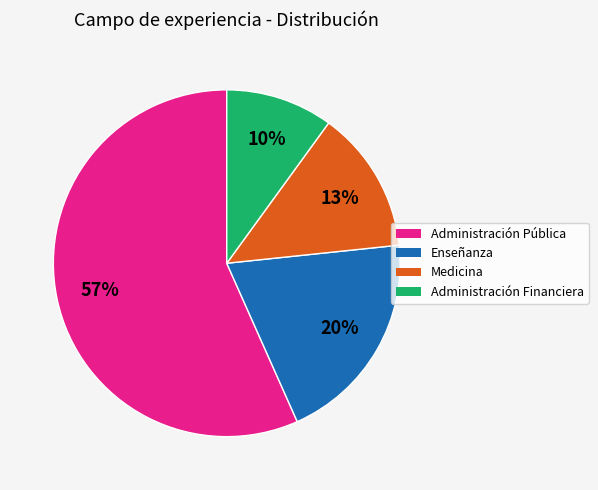

How many slices are in this pie chart?

4